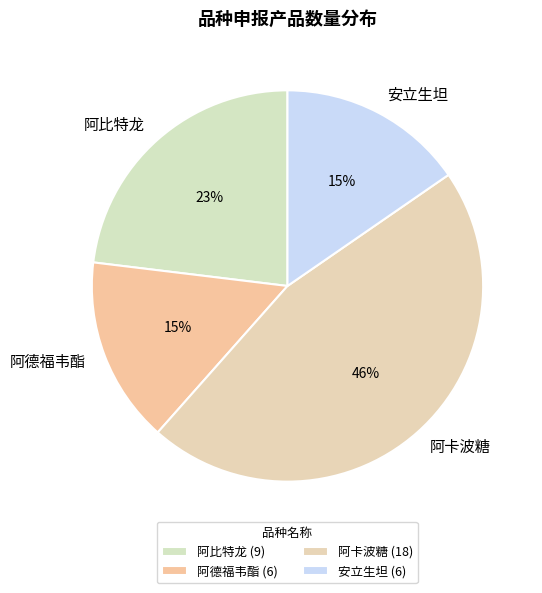

Is the sum of 阿卡波糖 and 阿比特龙 greater than half?

Yes